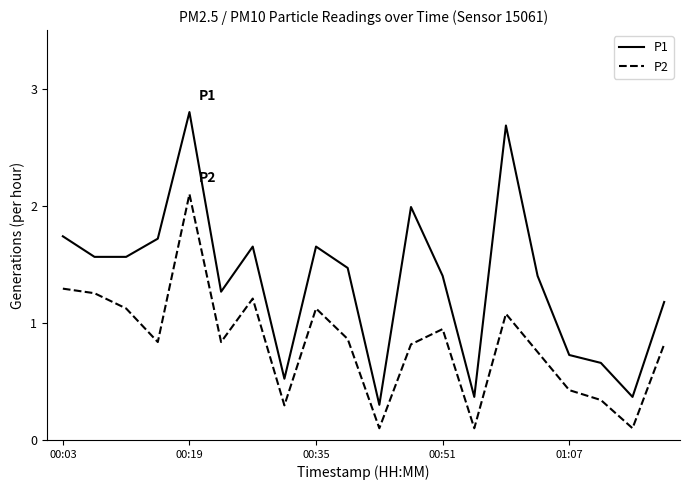

True or false: P2 and P1 intersect in this chart.

False